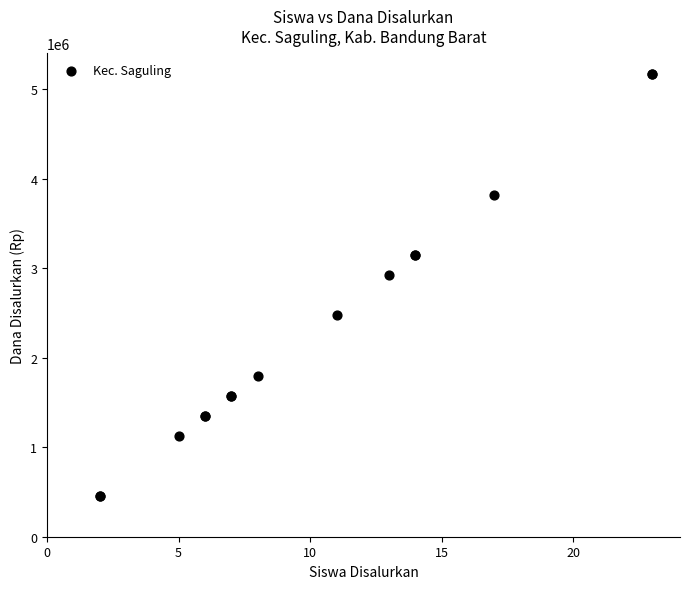

What Y value in the scatter plot is closest to 2812500?

2925000